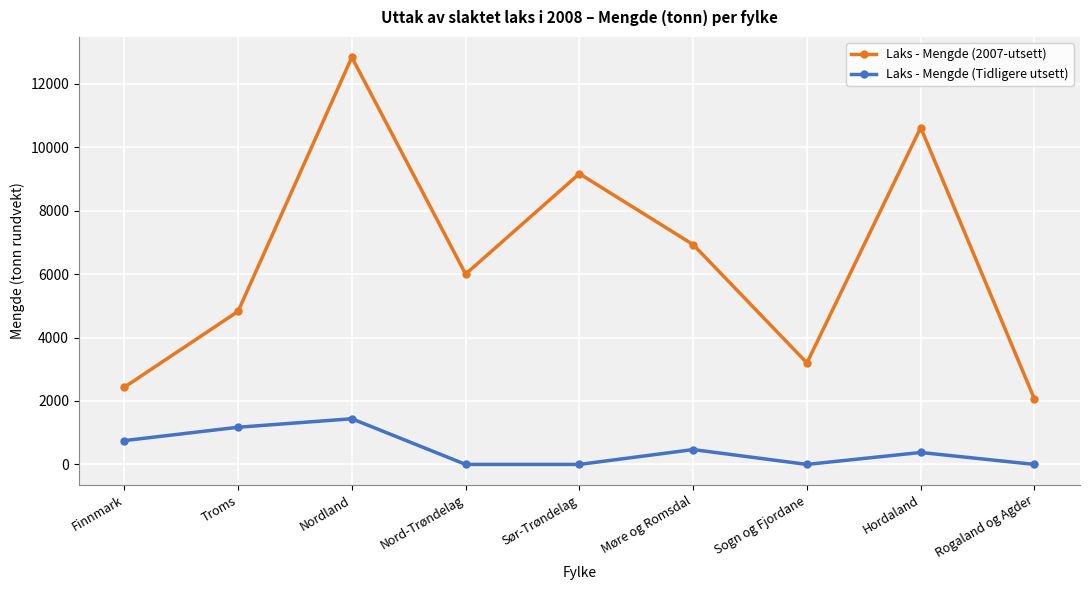

How many interior local valleys does the Laks - Mengde (2007-utsett) series have?

2